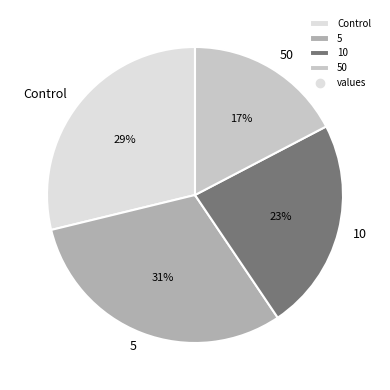

Is there any slice that represents more than half of the pie?

No